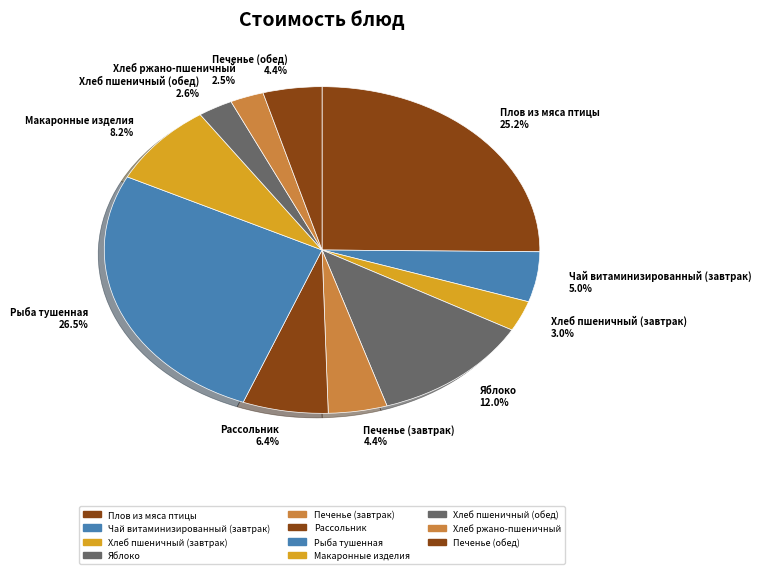

To the nearest percent, what is the difference between the largest and smallest slice percentages?

24%